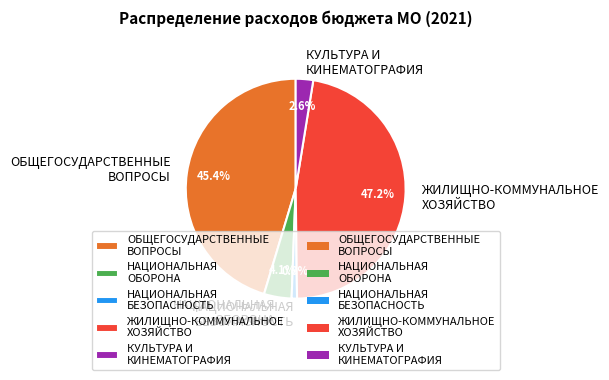

How much of the chart is everything except ОБЩЕГОСУДАРСТВЕННЫЕ ВОПРОСЫ?

54.6%